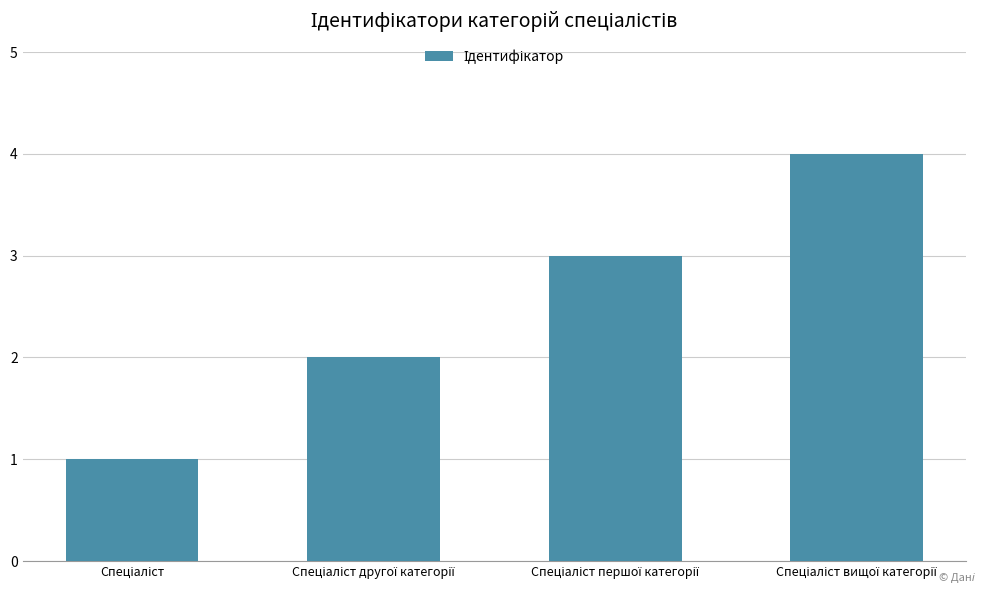

What is the sum of all values?

10